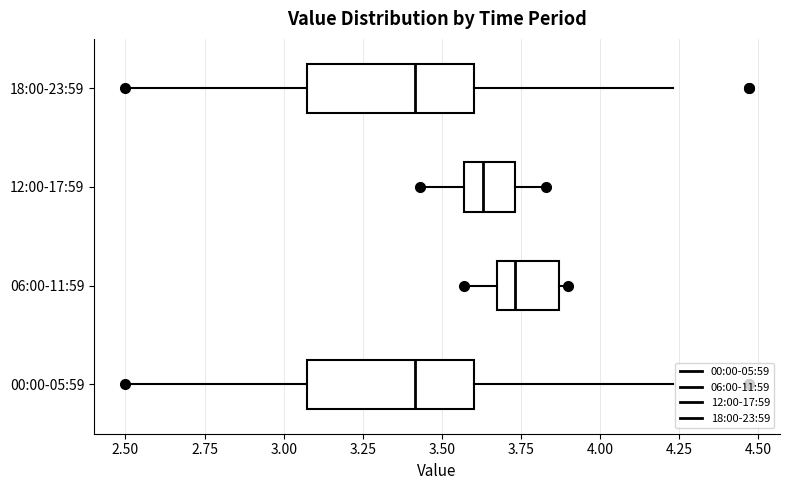

Reading bottom to top, transcribe this box plot: for each box, give where its median line is, the range the box spans, and where its two whiskers end, as read against the x-axis. The values are not printed on the chart, so give them approximately, as read against the axis.

00:00-05:59: median 3.40, box 3.05 to 3.60, whiskers 2.50 to 4.25
06:00-11:59: median 3.75, box 3.70 to 3.85, whiskers 3.55 to 3.90
12:00-17:59: median 3.65, box 3.55 to 3.75, whiskers 3.45 to 3.85
18:00-23:59: median 3.40, box 3.05 to 3.60, whiskers 2.50 to 4.25